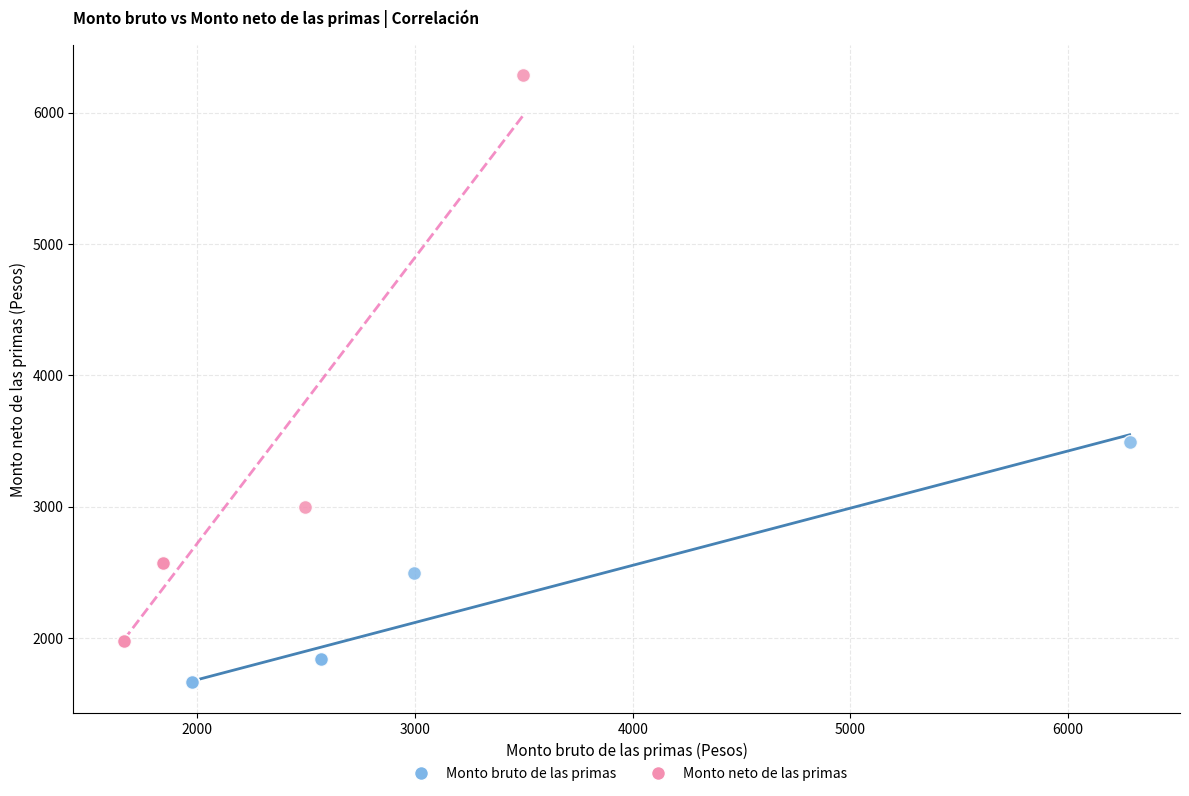

Which series contains the lowest Y value?

Monto bruto de las primas